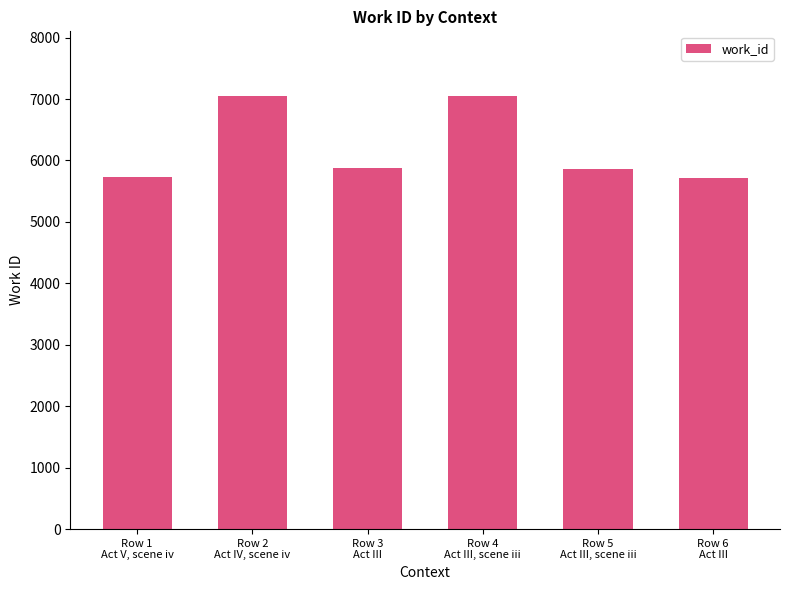

What is the label of the 1st bar from the right?

Row 6
Act III